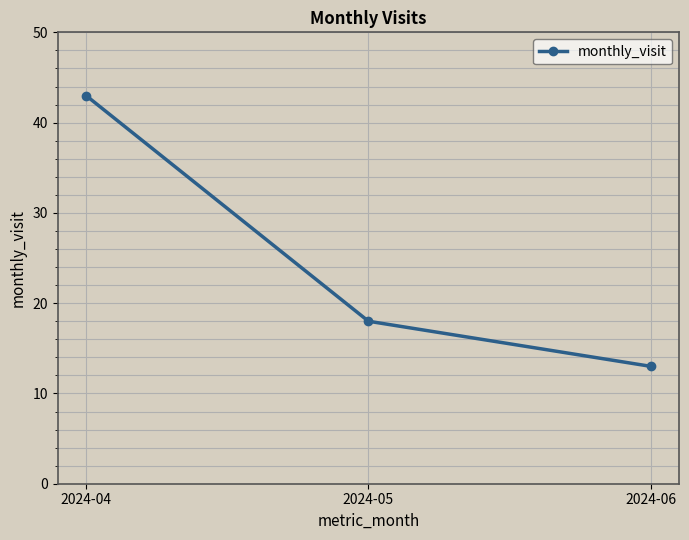

Is this an area chart (filled region under the line)?

No